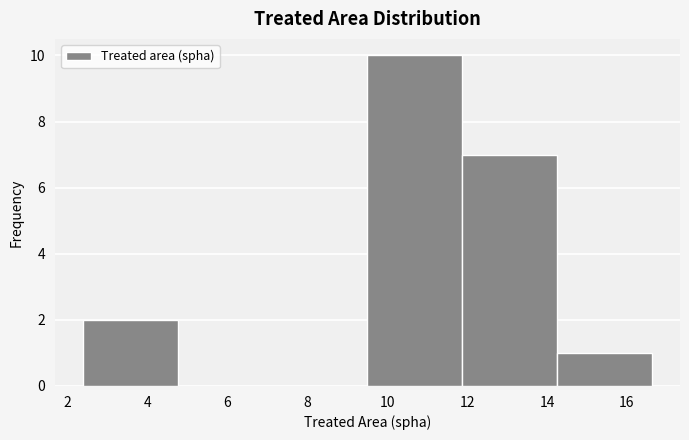

Reading left to right, transcribe this chart: for each bar, give the range it covers on the x-axis and its height. Neither the bar edges nor the heights are printed on the chart, so give them approximately, as read against the axes.

2.4 to 4.8: 2
4.8 to 7.2: 0
7.2 to 9.6: 0
9.6 to 11.8: 10
11.8 to 14.2: 7
14.2 to 16.6: 1